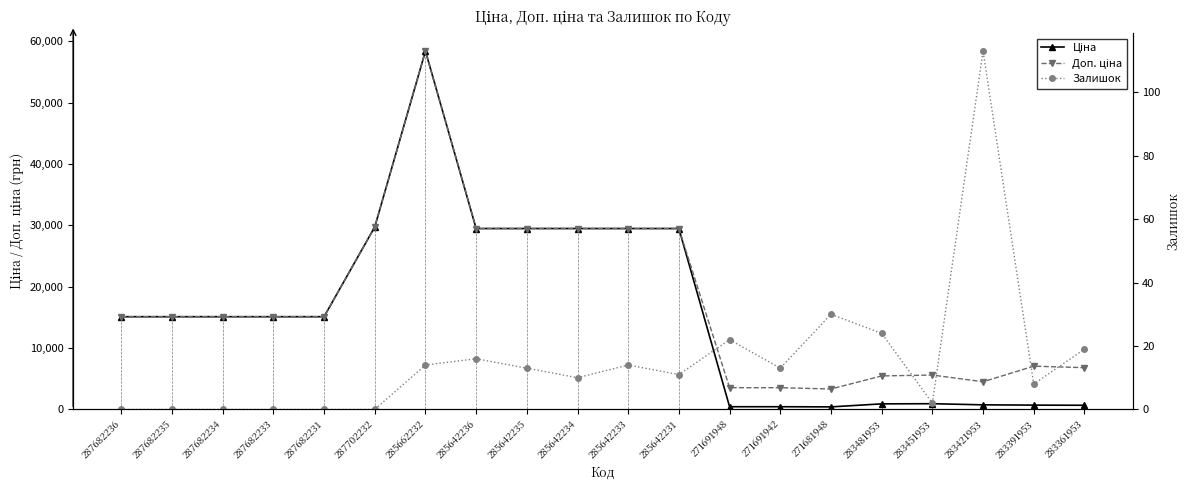

What is the greatest value displayed?

58426.5